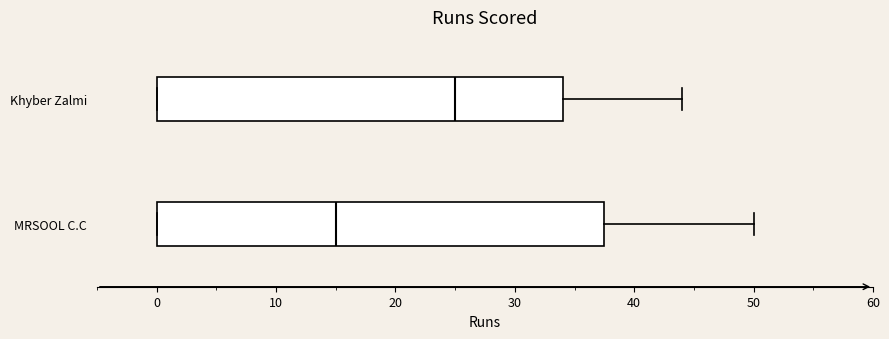

Comparing the boxes themselves (not the whiskers), which one is the widest?

MRSOOL C.C